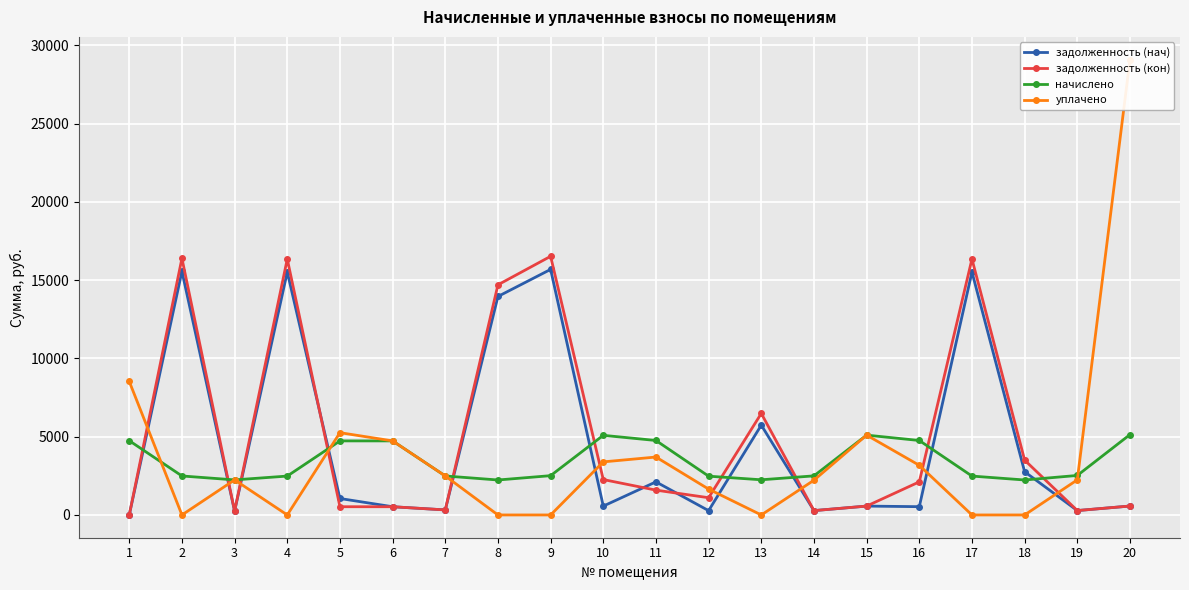

What is the value of the задолженность (кон) point at the 10th from the left?

2260.4